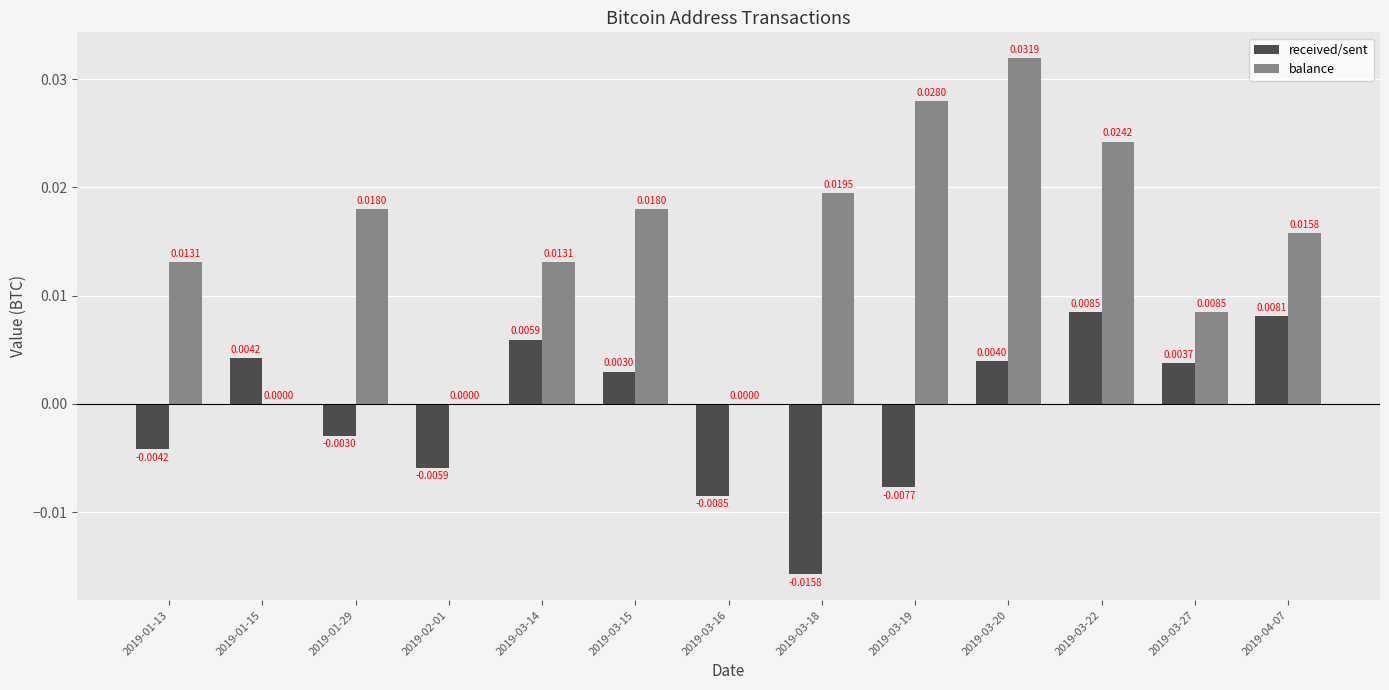

At which category does the chart reach its peak across all series?

2019-03-20